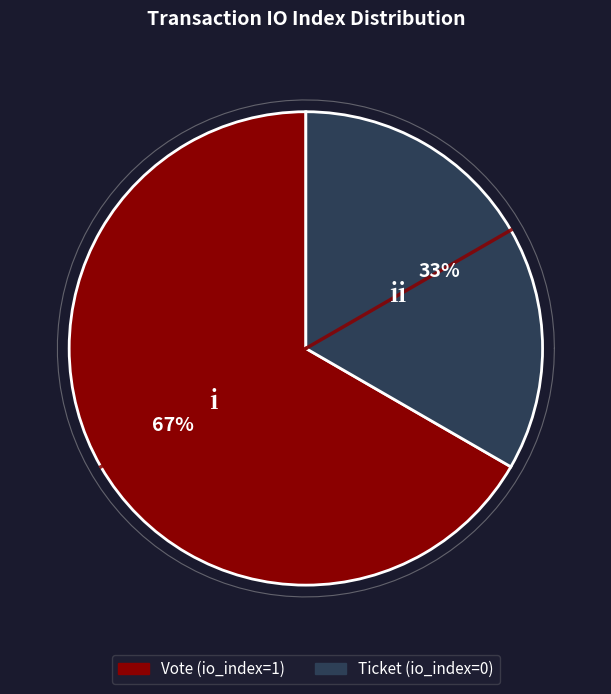

What is the change in value from Vote (io_index=1) to Ticket (io_index=0)?

-1